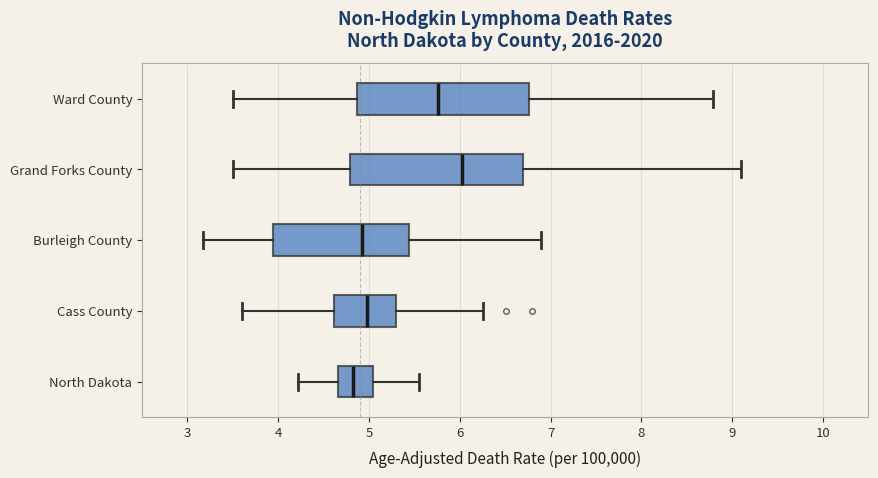

Which box's median line is the furthest to the right?

Grand Forks County